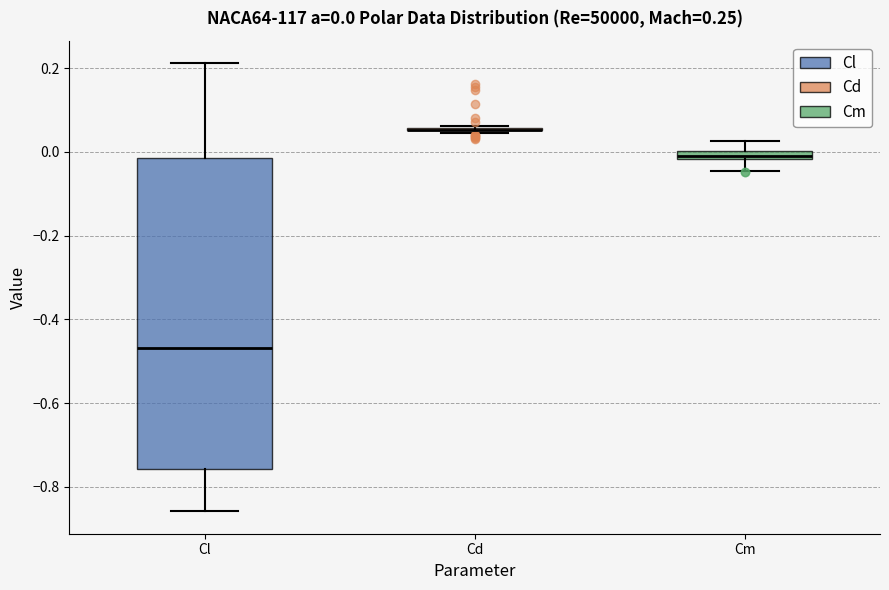

Which box is the tallest, from its lower edge to its upper edge?

Cl